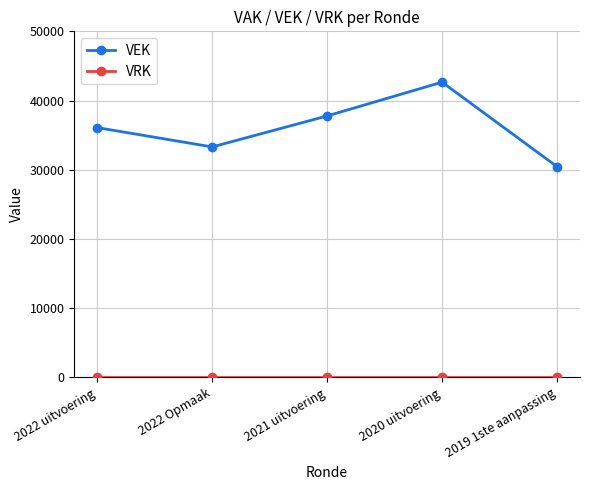

The value of VEK at 2019 1ste aanpassing is 44719. True or false?

False